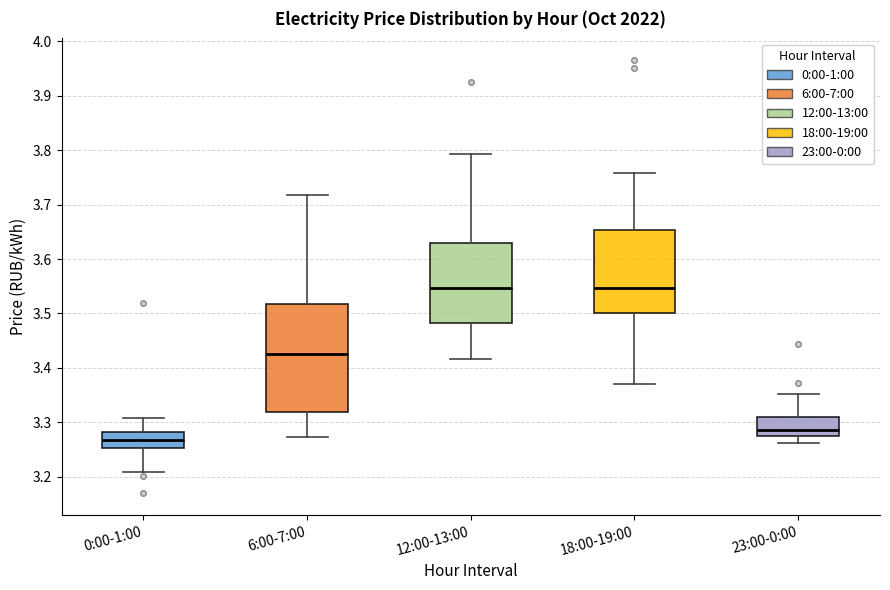

Reading left to right, transcribe this box plot: for each box, give where its median line is, the range the box spans, and where its two whiskers end, as read against the y-axis. The values are not printed on the chart, so give them approximately, as read against the axis.

0:00-1:00: median 3.27, box 3.25 to 3.28, whiskers 3.21 to 3.31
6:00-7:00: median 3.43, box 3.32 to 3.52, whiskers 3.27 to 3.72
12:00-13:00: median 3.55, box 3.48 to 3.63, whiskers 3.42 to 3.79
18:00-19:00: median 3.55, box 3.50 to 3.65, whiskers 3.37 to 3.76
23:00-0:00: median 3.29, box 3.27 to 3.31, whiskers 3.26 to 3.35